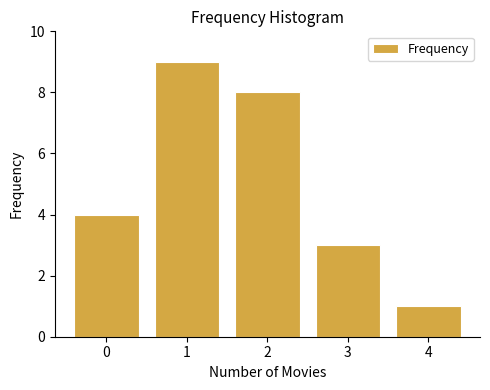

Reading left to right, extract all data points from this chart.

0=4	1=9	2=8	3=3	4=1